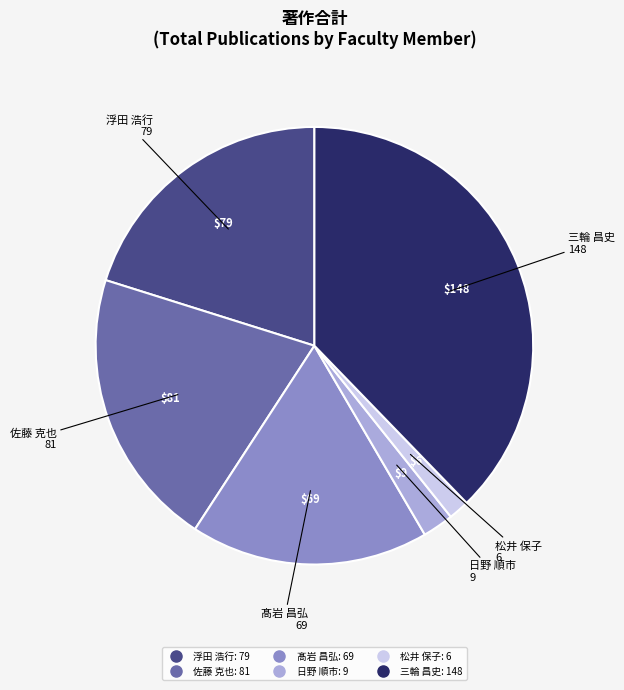

Does any single category account for the majority?

No